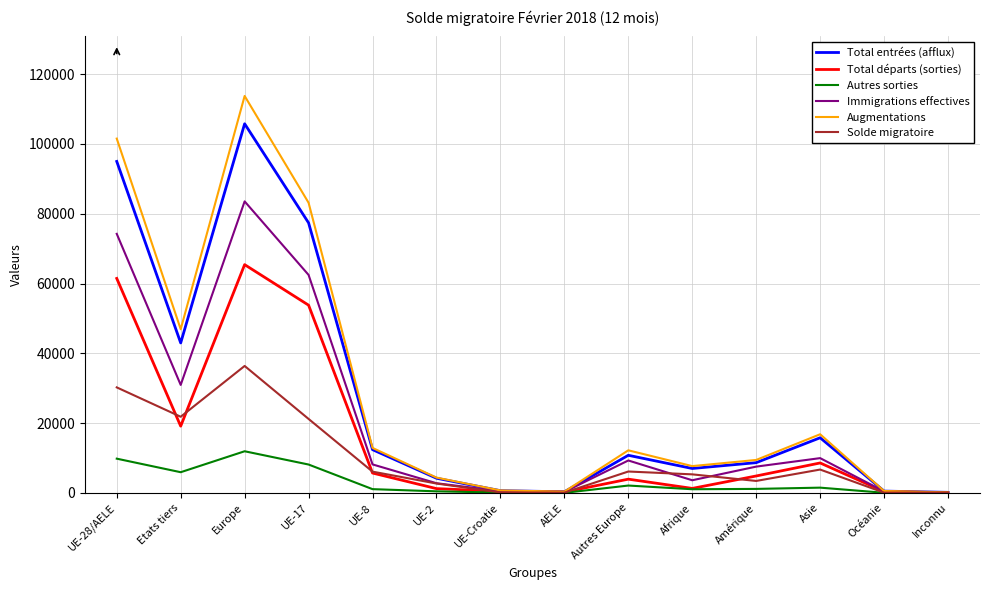

What is the highest value of the Immigrations effectives series?

83535